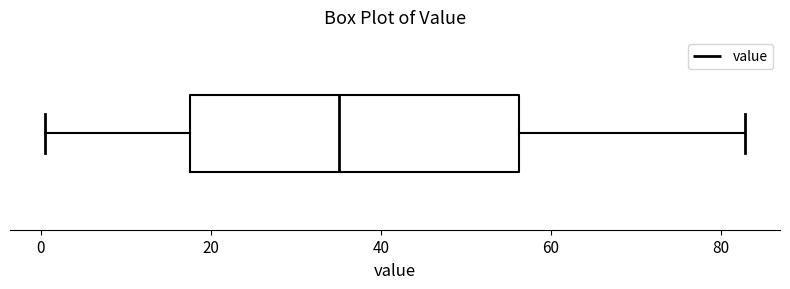

Read this box plot against the x-axis: the position of the median line, the range covered by the box, and the ends of both whiskers. The values are not printed on the chart, so give them approximately, as read against the axis.

median 36, box 18 to 56, whiskers 0 to 82